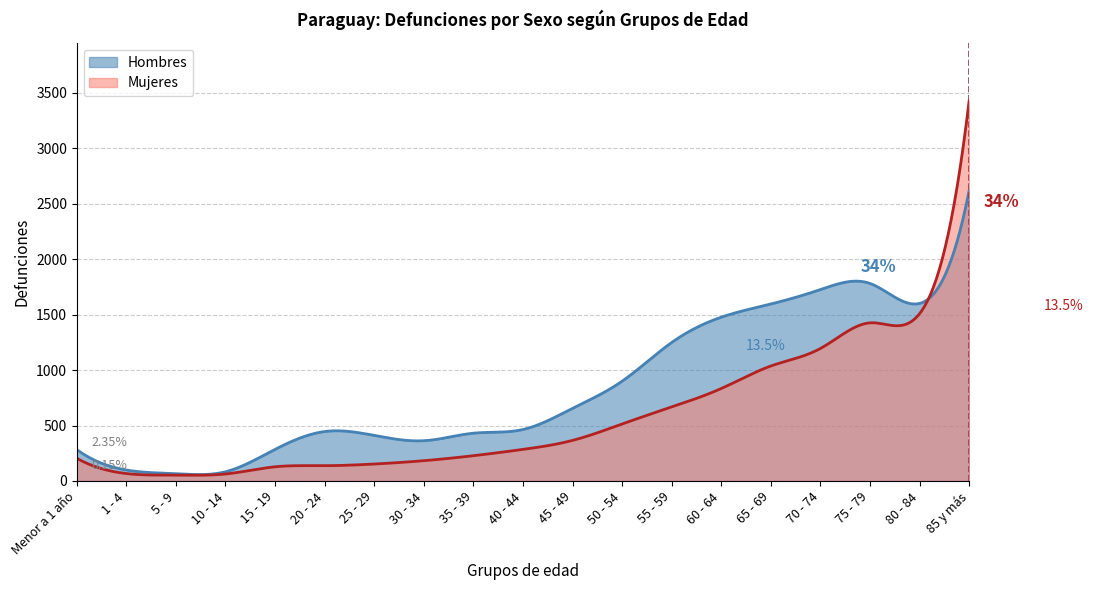

How many categories are shown in the chart?

300